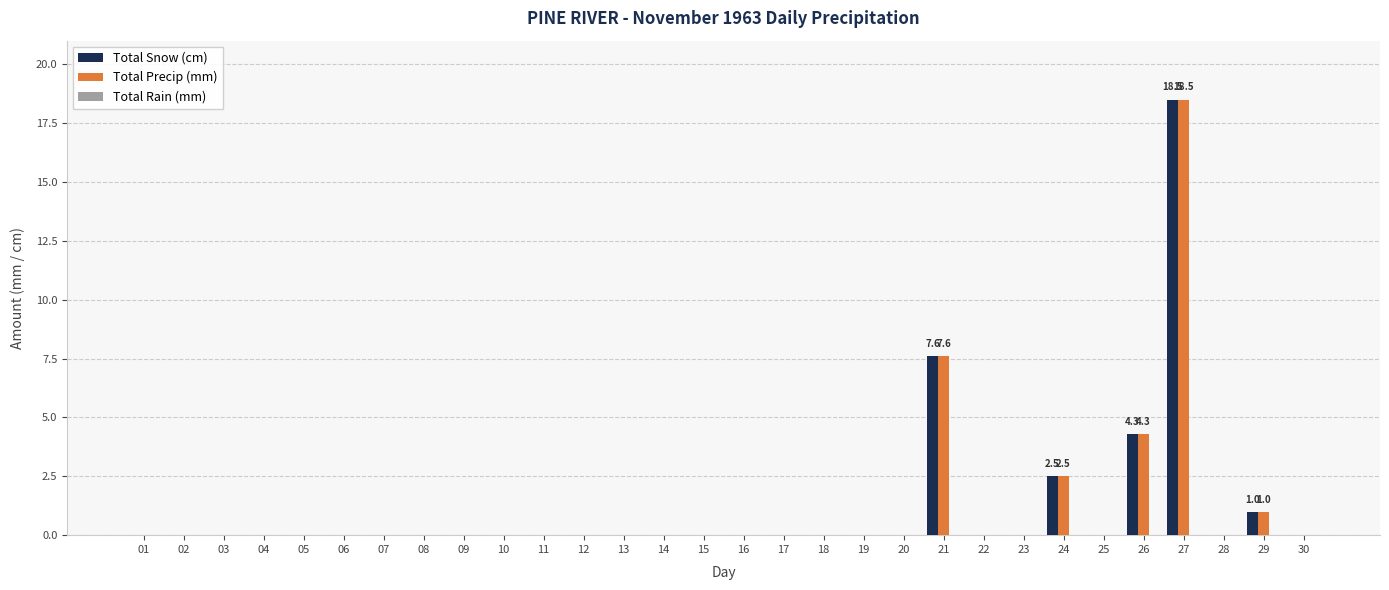

How many distinct data groups are displayed?

2